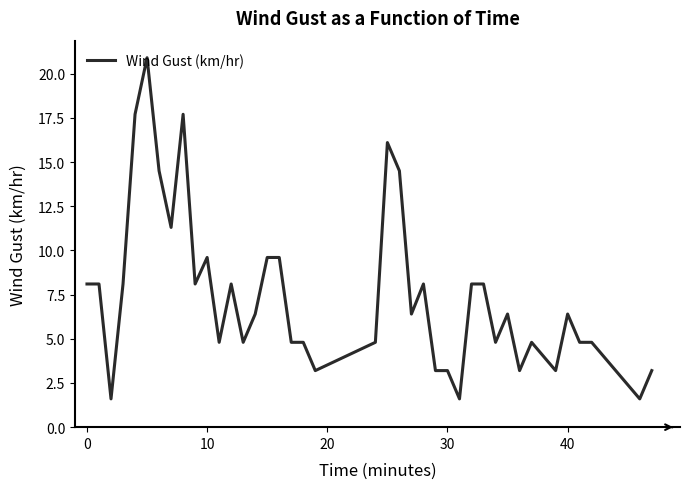

What is the greatest value displayed?

20.9